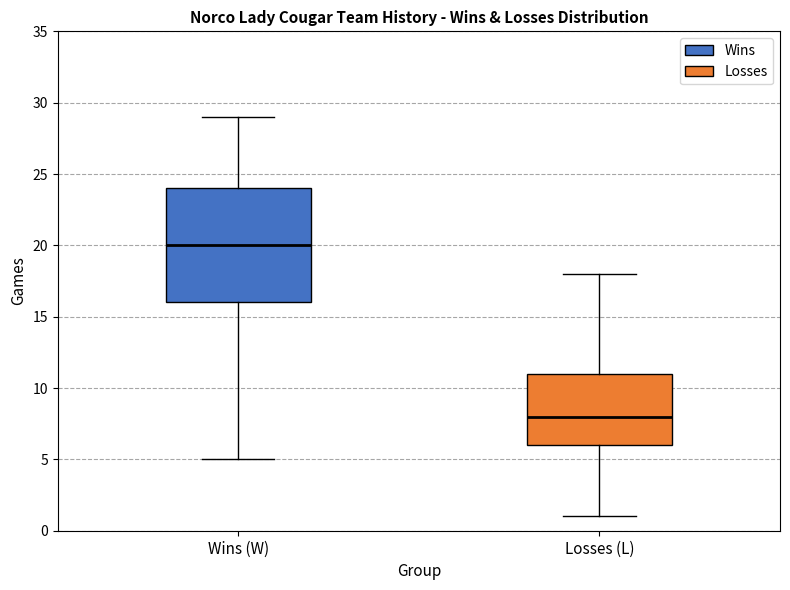

Reading left to right, transcribe this box plot: for each box, give where its median line is, the range the box spans, and where its two whiskers end, as read against the y-axis. The values are not printed on the chart, so give them approximately, as read against the axis.

Wins (W): median 20, box 16 to 24, whiskers 5 to 29
Losses (L): median 8, box 6 to 11, whiskers 1 to 18